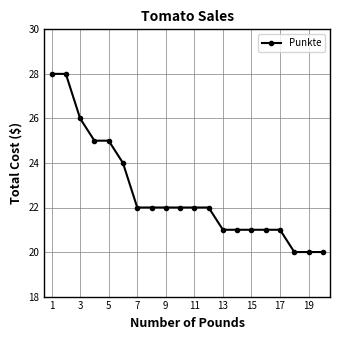

What is the sum of all values?

453